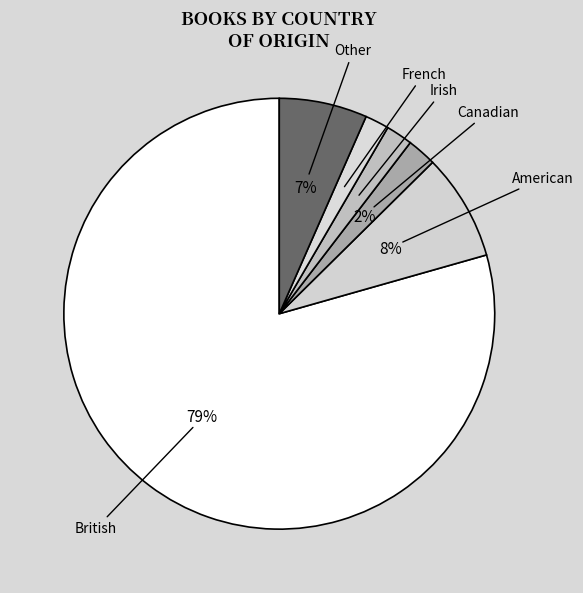

Is the sum of American and British greater than half?

Yes